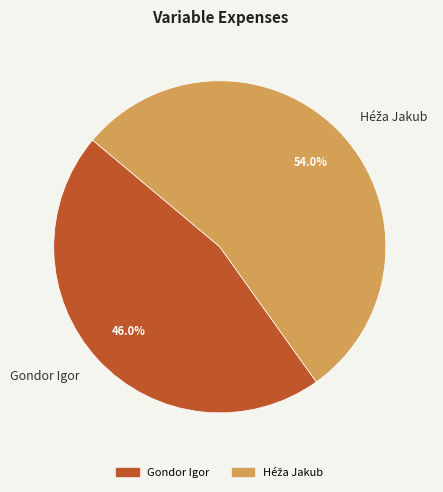

Count the number of slices in the pie.

2